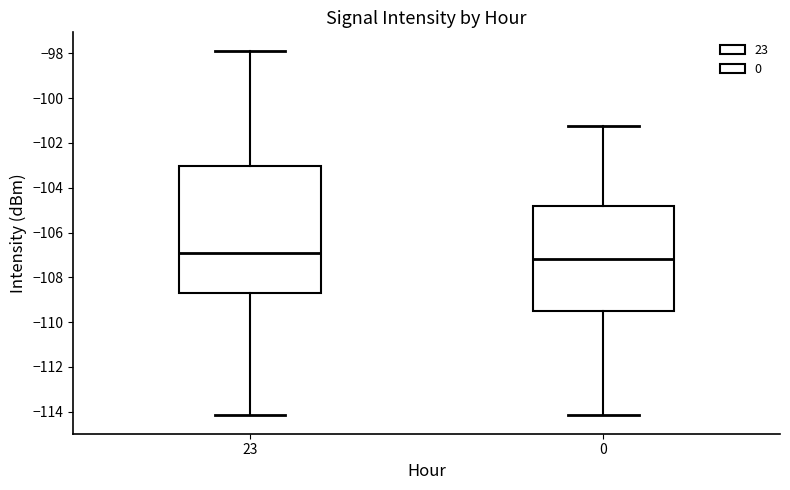

Reading left to right, transcribe this box plot: for each box, give where its median line is, the range the box spans, and where its two whiskers end, as read against the y-axis. The values are not printed on the chart, so give them approximately, as read against the axis.

23: median -107.0, box -108.8 to -103.0, whiskers -114.2 to -97.8
0: median -107.2, box -109.6 to -104.8, whiskers -114.2 to -101.2